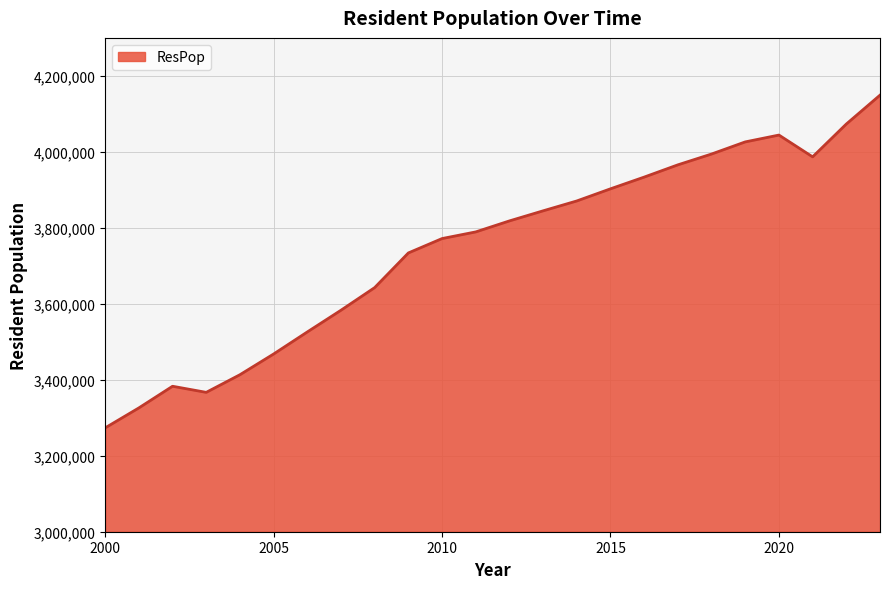

Does the chart display data point markers on the line(s)?

No